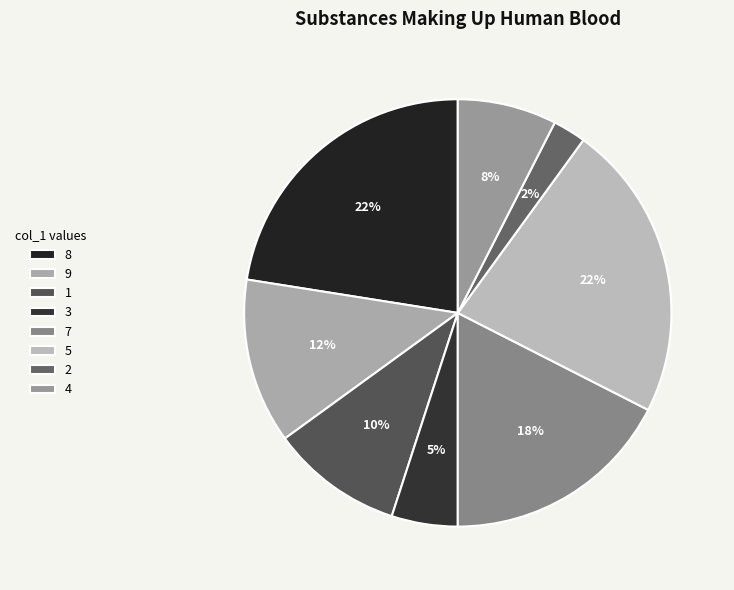

Between 3 and 5, which is larger?

5